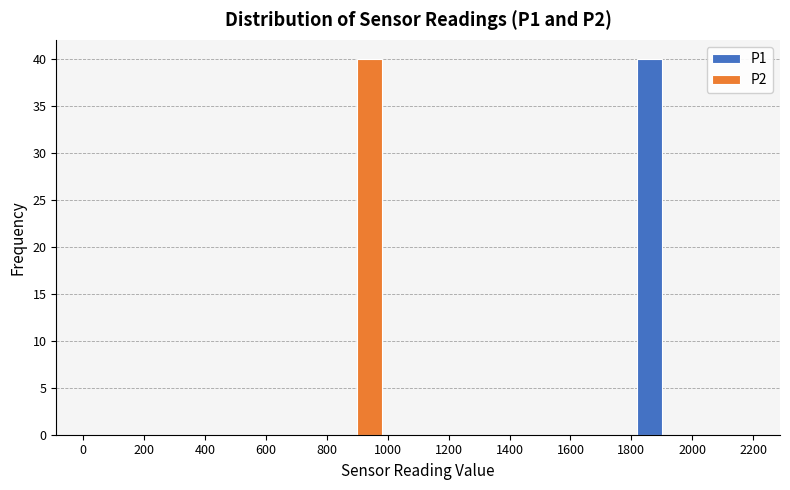

Reading left to right, transcribe this chart: for each range on the x-axis, give the height of each series' bar. The values are not printed on the chart, so give them approximately, as read against the axis.

0 to 200: P1=0	P2=0
200 to 400: P1=0	P2=0
400 to 600: P1=0	P2=0
600 to 800: P1=0	P2=0
800 to 1000: P1=0	P2=40
1000 to 1200: P1=0	P2=0
1200 to 1400: P1=0	P2=0
1400 to 1600: P1=0	P2=0
1600 to 1800: P1=0	P2=0
1800 to 2000: P1=40	P2=0
2000 to 2200: P1=0	P2=0